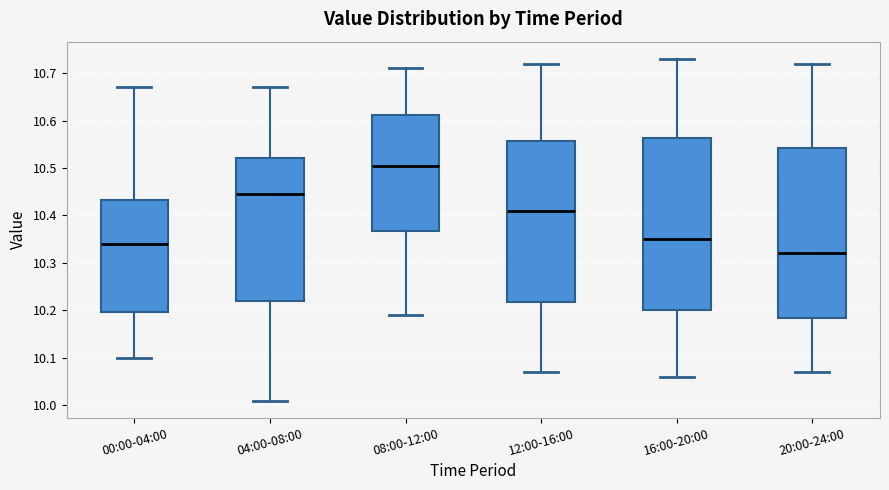

Which box's median line is the lowest?

20:00-24:00